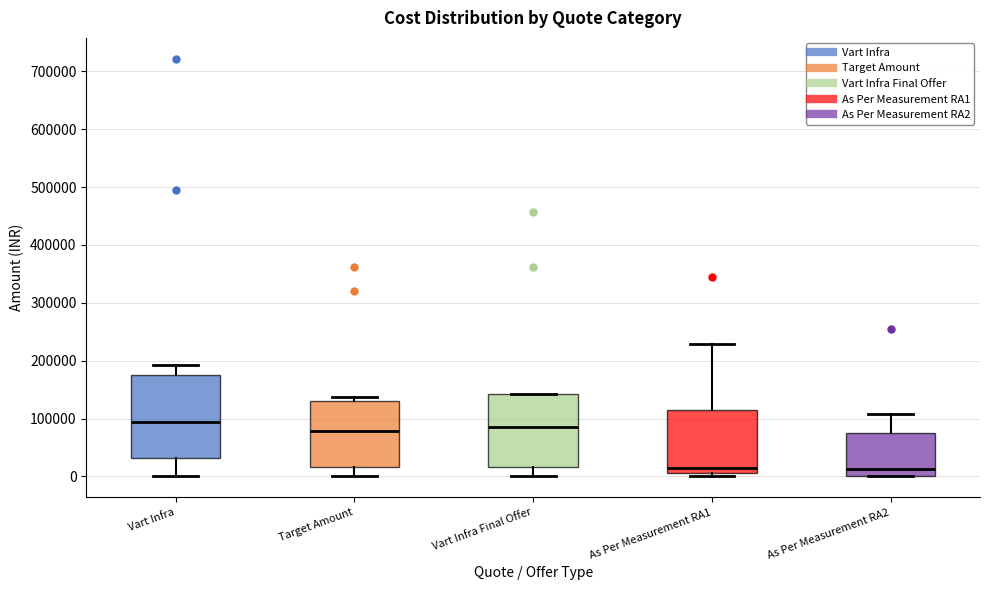

Where is the upper edge of the box for As Per Measurement RA2 on the y-axis? The values are not printed on the chart, so give them approximately, as read against the axis.

80000